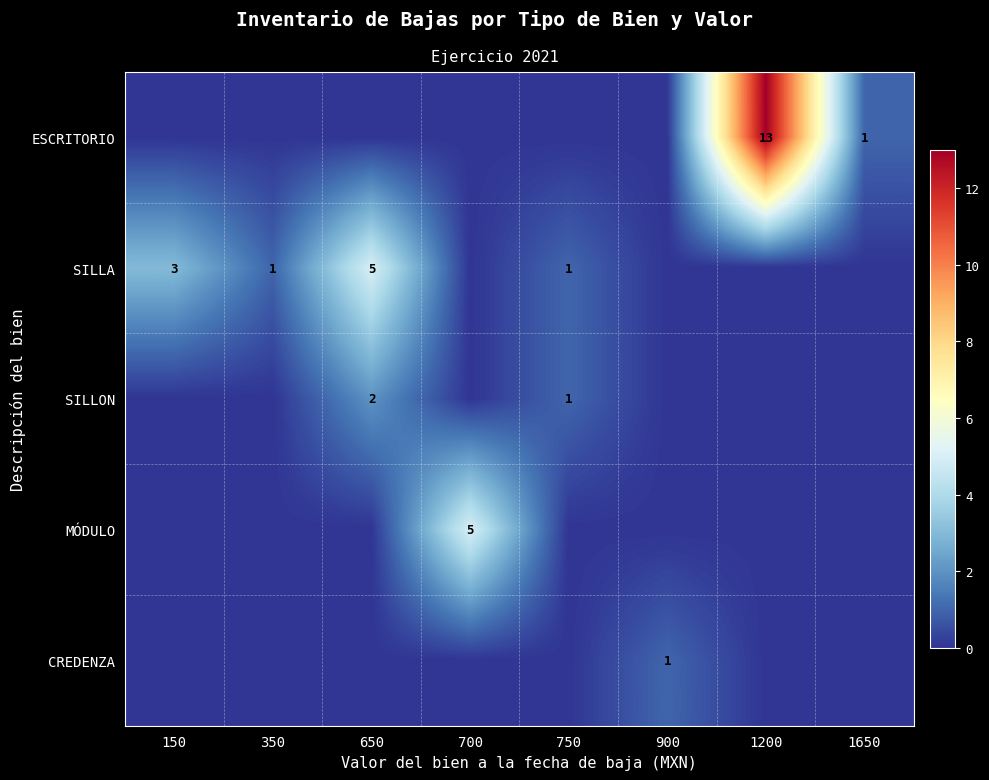

The ESCRITORIO series shows 0 at 1650. True or false?

False